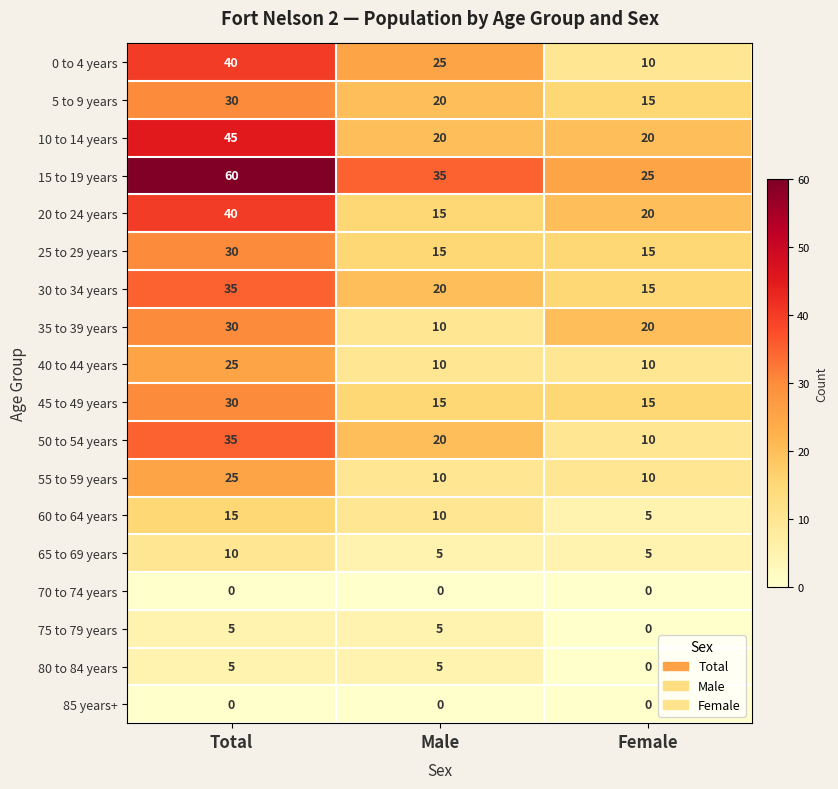

At how many categories does at least one series exceed 38?

1